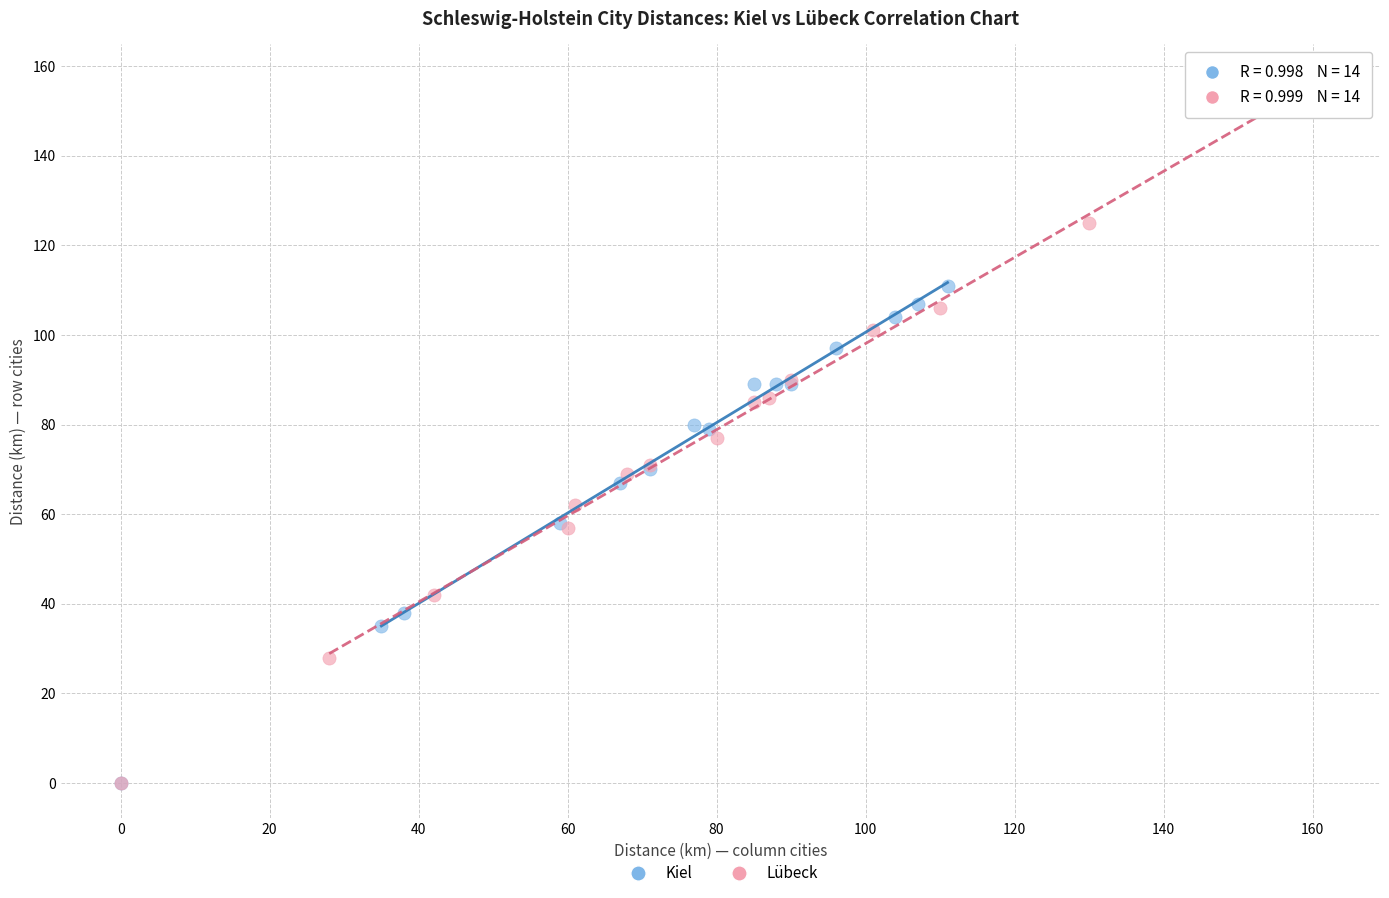

What are all the series names shown in the legend?

Kiel, Lübeck